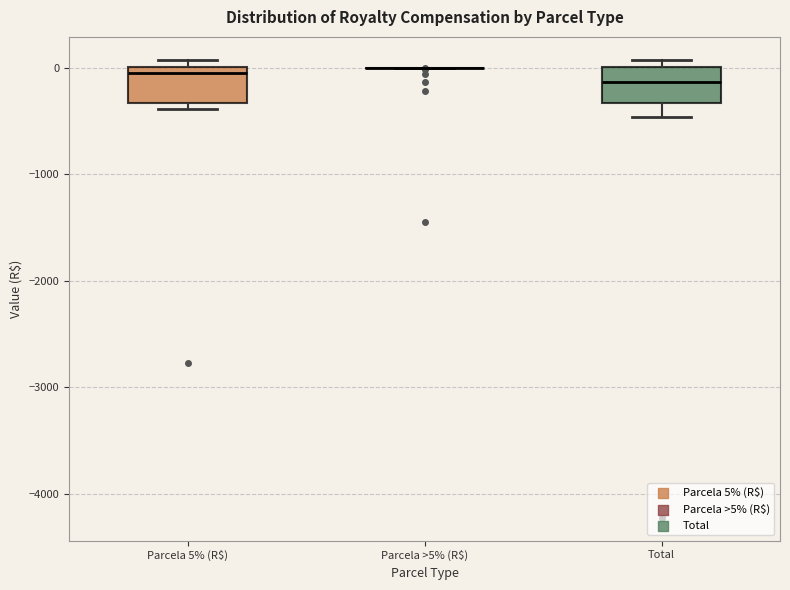

Reading left to right, read every box against the y-axis: the position of its median line, the range the box covers, and the ends of its whiskers. The values are not printed on the chart, so give them approximately, as read against the axis.

Parcela 5% (R$): median 0 (just below the box's upper edge), box -300 to 0, whiskers -400 to 100
Parcela >5% (R$): box collapsed to a line at 0, whiskers 0 to 0
Total: median -100, box -300 to 0, whiskers -500 to 100